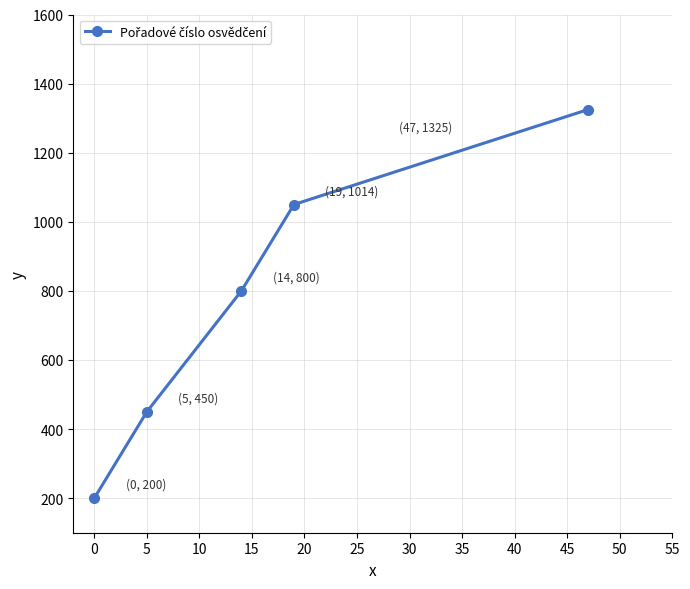

Reading left to right, extract all data points from this chart.

200	450	800	1050	1325